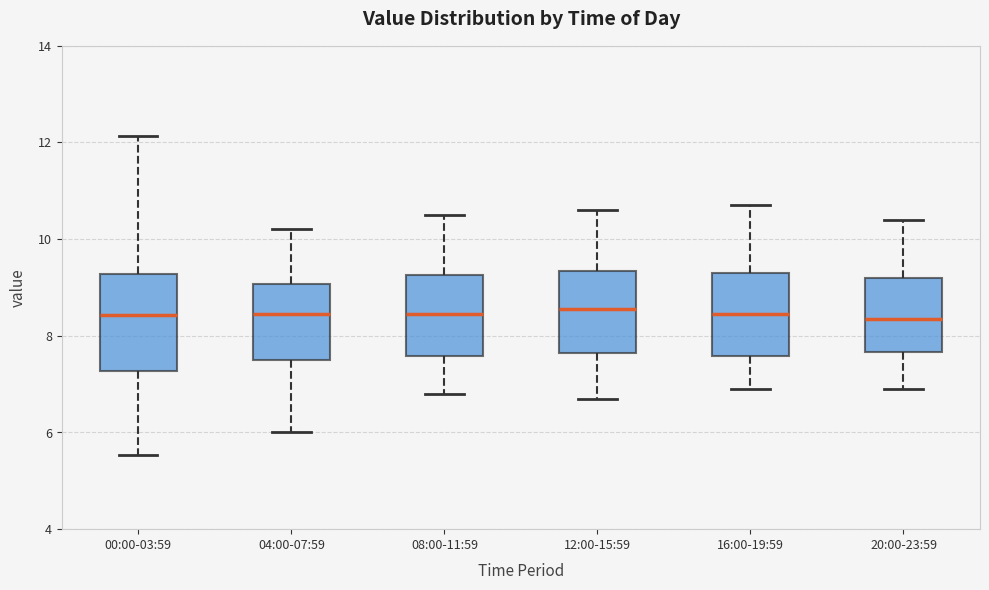

Reading left to right, read every box against the y-axis: the position of its median line, the range the box covers, and the ends of its whiskers. The values are not printed on the chart, so give them approximately, as read against the axis.

00:00-03:59: median 8.4, box 7.2 to 9.2, whiskers 5.6 to 12.2
04:00-07:59: median 8.4, box 7.6 to 9.0, whiskers 6.0 to 10.2
08:00-11:59: median 8.4, box 7.6 to 9.2, whiskers 6.8 to 10.6
12:00-15:59: median 8.6, box 7.6 to 9.4, whiskers 6.8 to 10.6
16:00-19:59: median 8.4, box 7.6 to 9.4, whiskers 7.0 to 10.8
20:00-23:59: median 8.4, box 7.6 to 9.2, whiskers 7.0 to 10.4